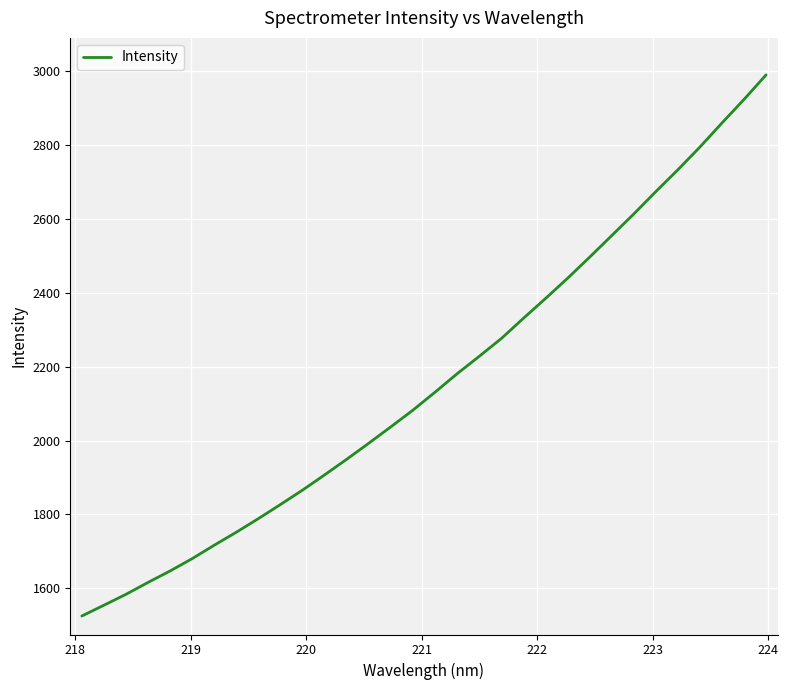

What is the greatest value displayed?

2988.6